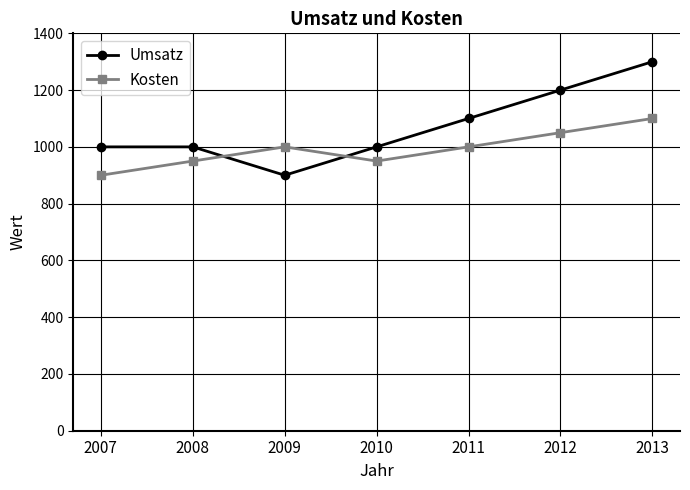

True or false: Kosten has more than 0 interior local peaks.

True